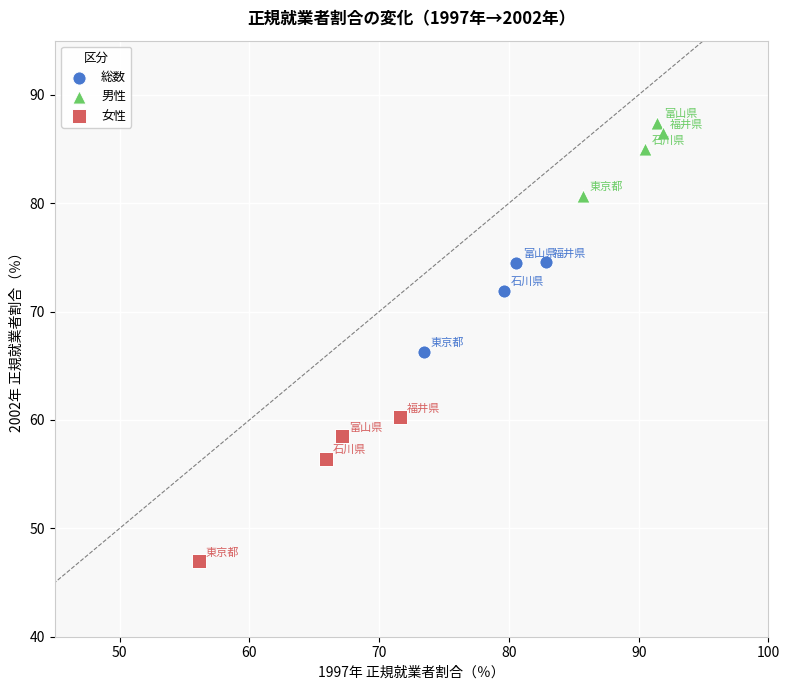

Which series has the widest spread of Y values?

女性